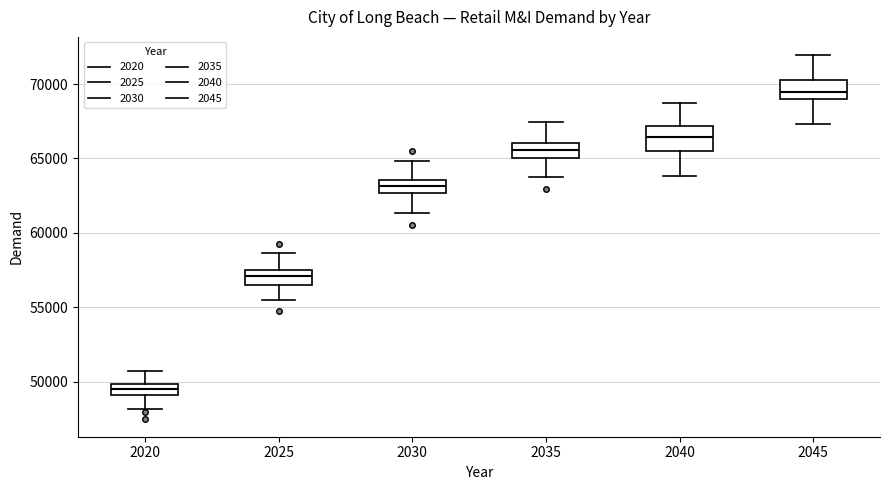

Where does the median line of the box at x = 2040 sit on the y-axis? The values are not printed on the chart, so give them approximately, as read against the axis.

66500